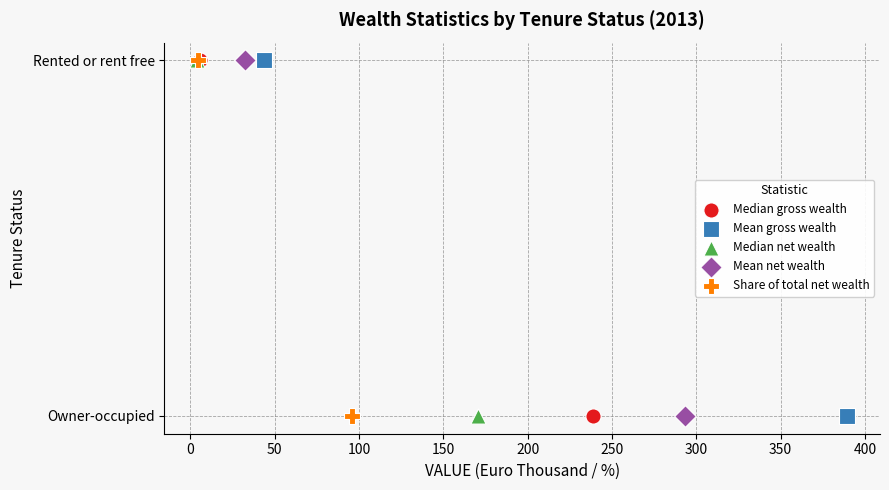

What are all the series names shown in the legend?

Median gross wealth, Mean gross wealth, Median net wealth, Mean net wealth, Share of total net wealth